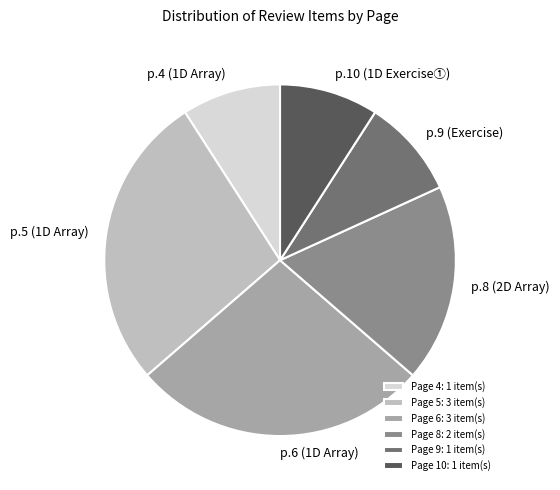

The p.5 (1D Array) slice represents 42% of the pie. True or false?

False